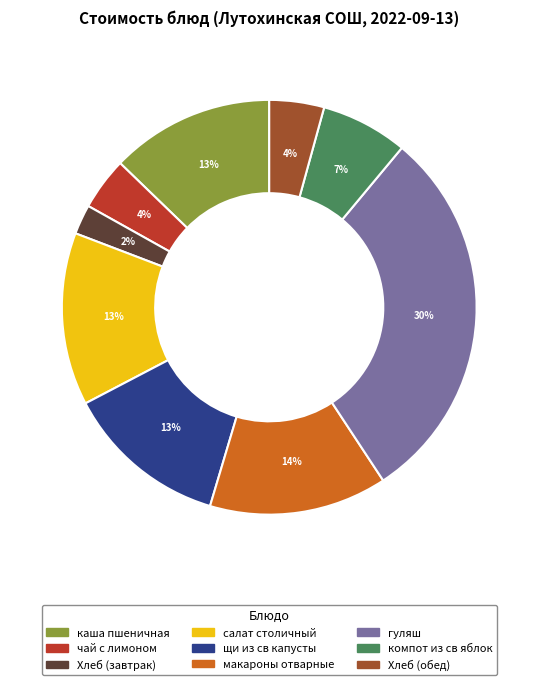

The компот из св яблок slice represents 7% of the pie. True or false?

True